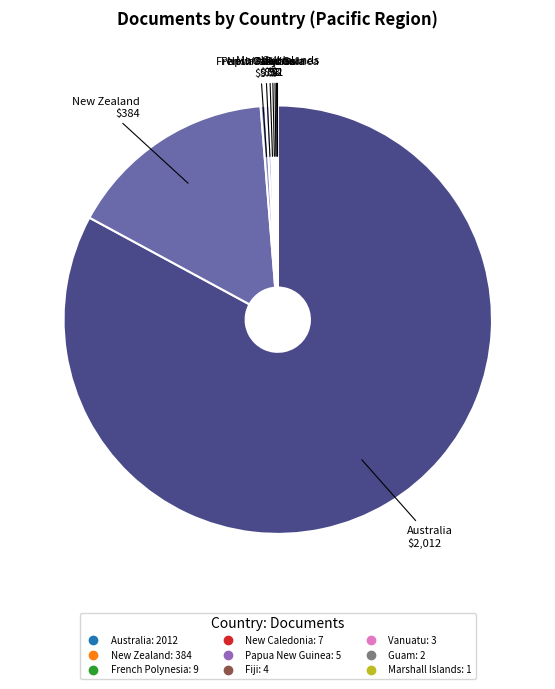

What percentage is NOT represented by New Caledonia?

99.7%